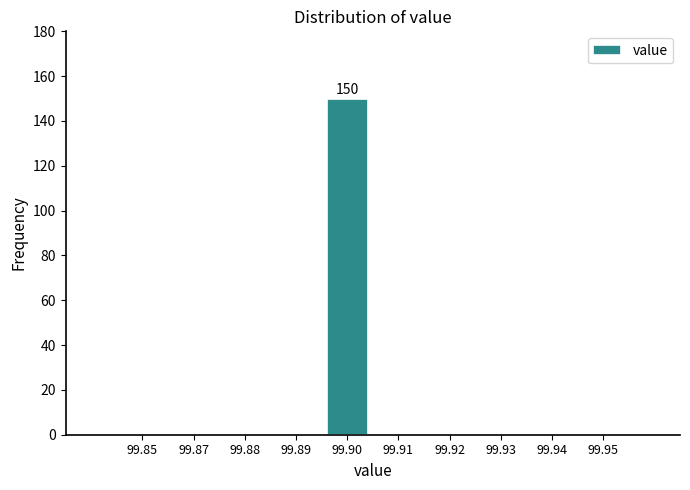

Reading right to left, list all the values displayed in this chart.

99.95=0	99.94=0	99.93=0	99.92=0	99.91=0	99.90=150	99.89=0	99.88=0	99.87=0	99.85=0